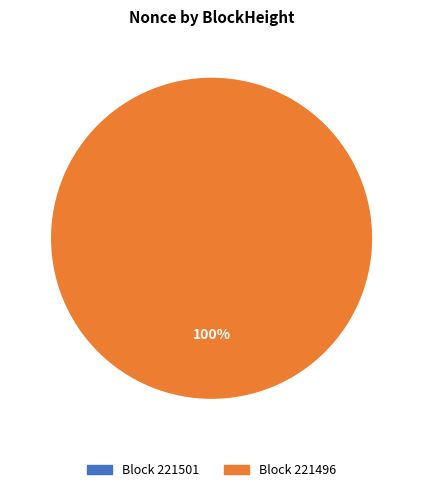

To the nearest percent, what is the average slice percentage?

50%